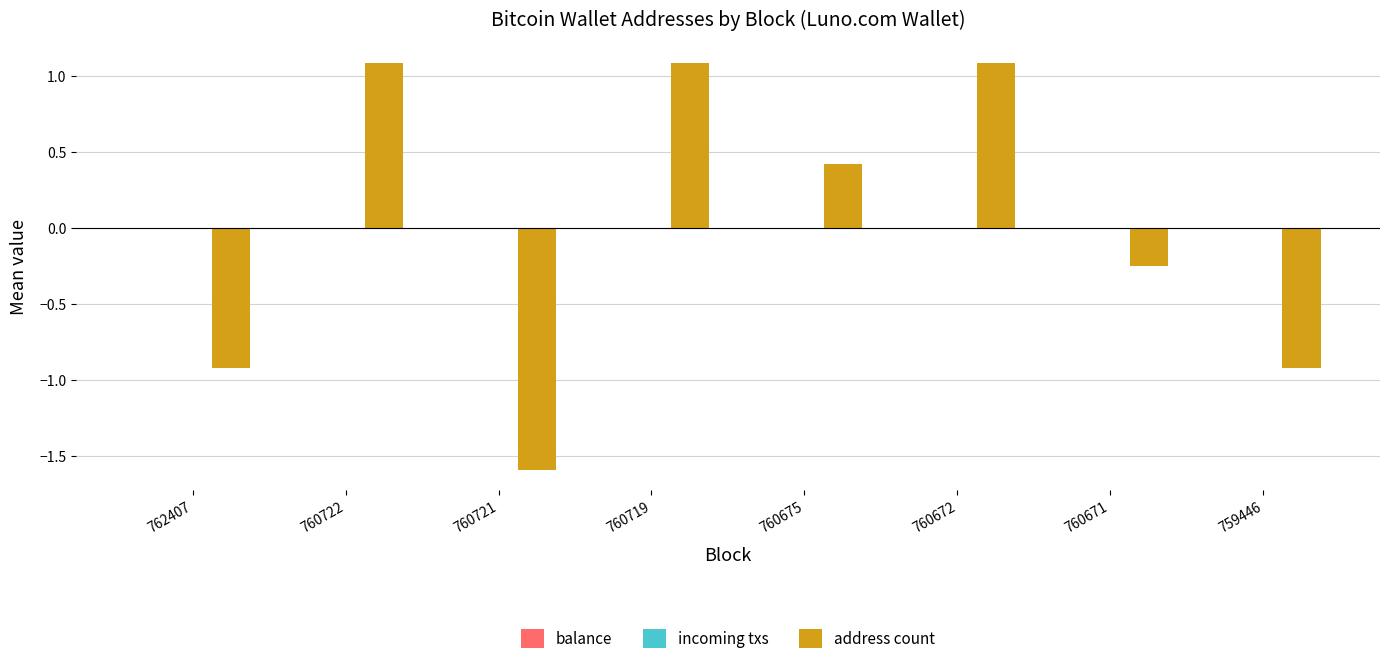

At which category does the chart reach its minimum across all series?

760721